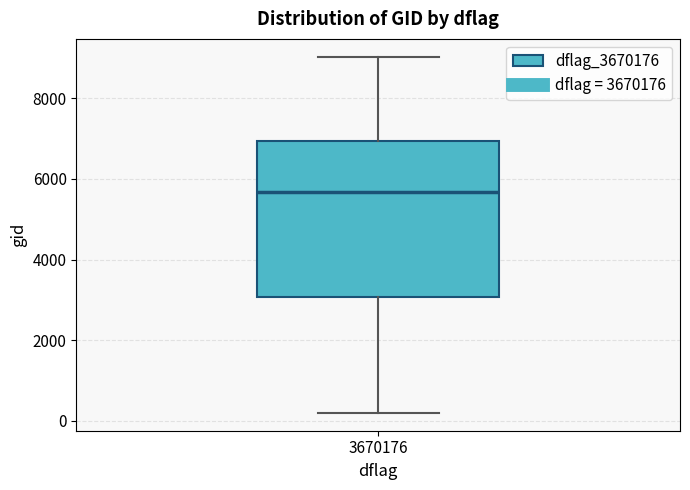

Where does the median line of the box at x = 3670176 sit on the y-axis? The values are not printed on the chart, so give them approximately, as read against the axis.

5600